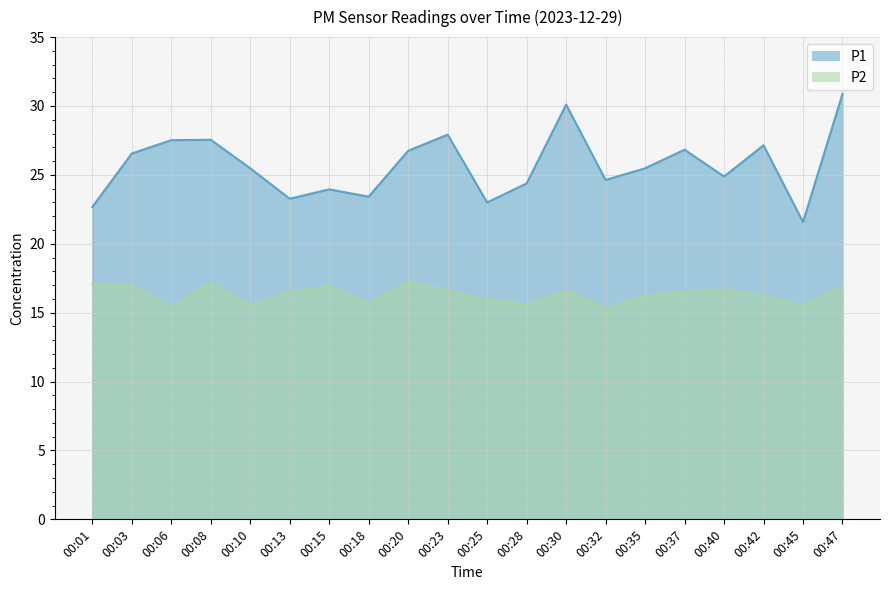

How many distinct data groups are displayed?

2